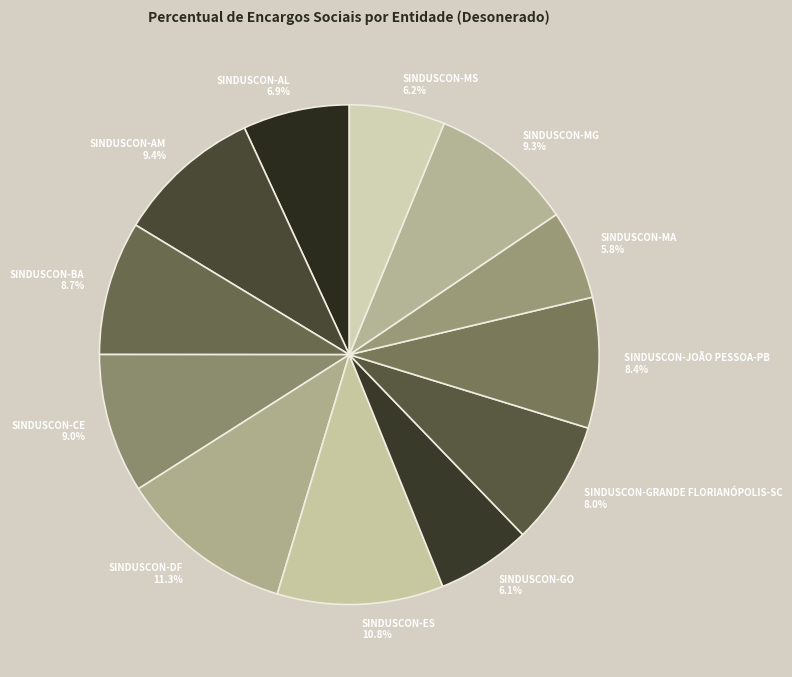

Approximately how many times larger is the value at SINDUSCON-ES compared to SINDUSCON-AL?

1.6